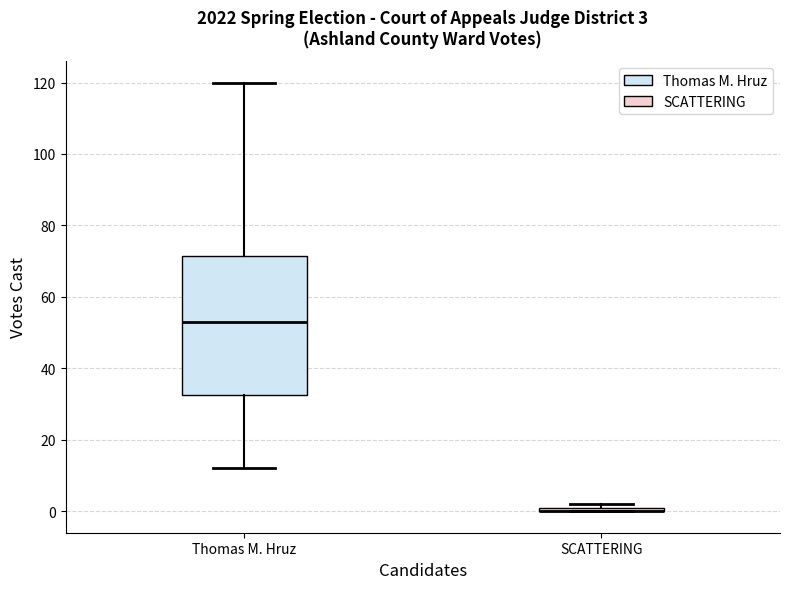

Comparing the boxes themselves (not the whiskers), which one is the tallest?

Thomas M. Hruz